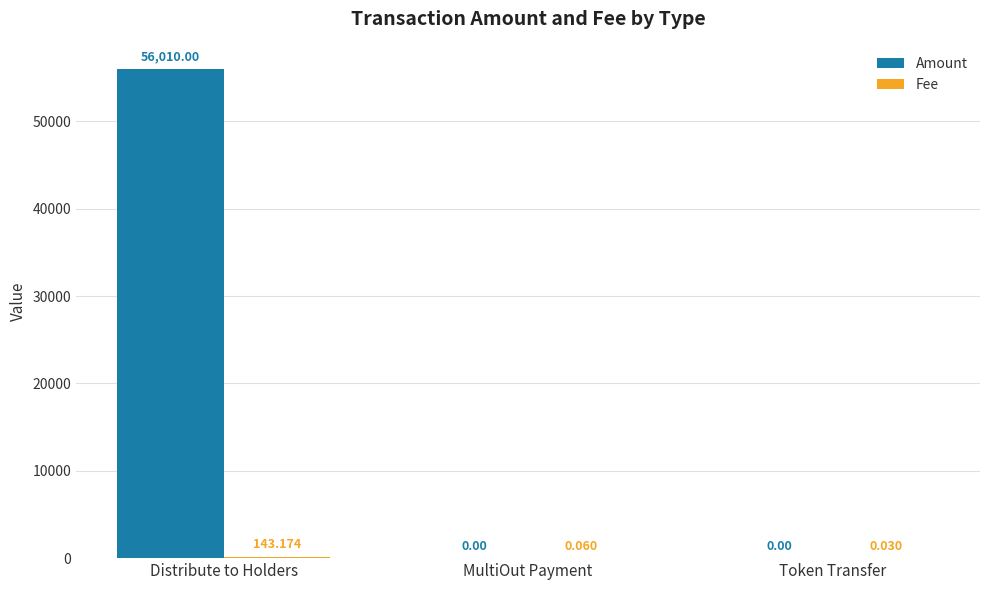

Which category has the highest value in the Amount series?

Distribute to Holders